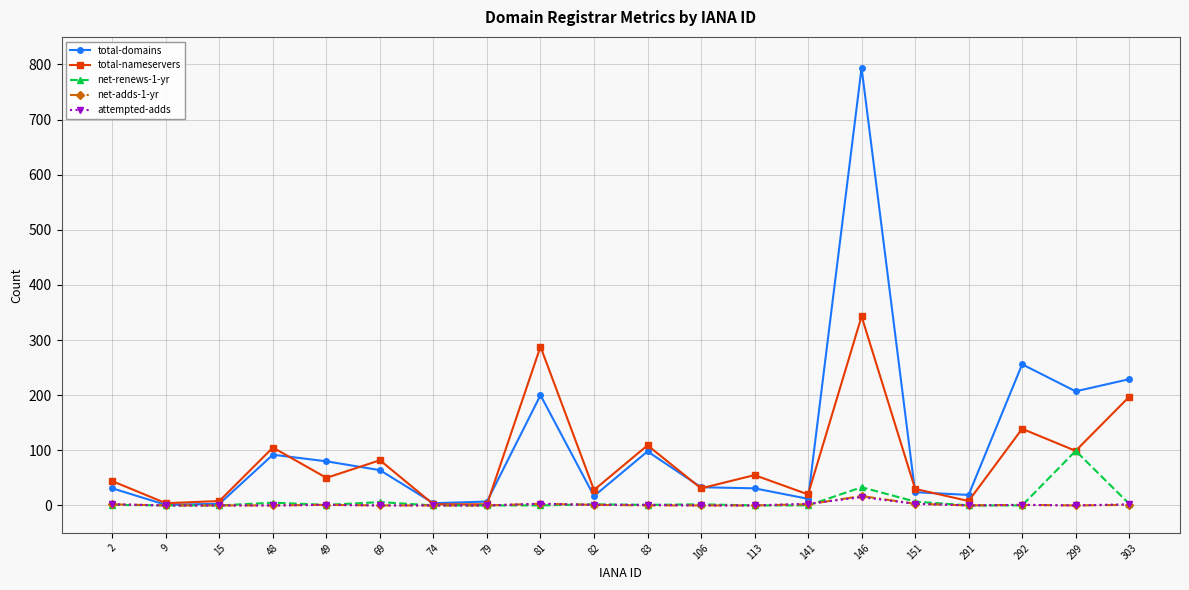

In total-domains, how many points are lower than both neighbors (excluding endpoints)?

6